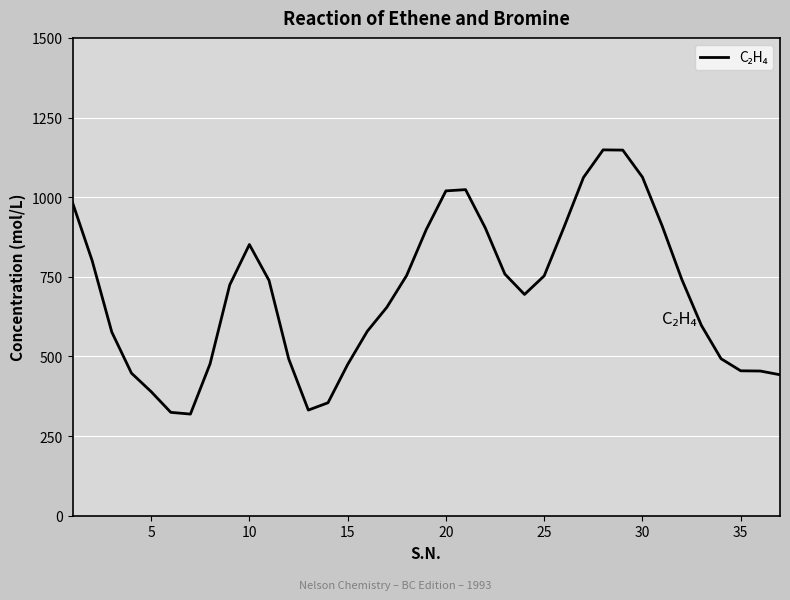

What is the difference between the maximum and minimum values?

829.4